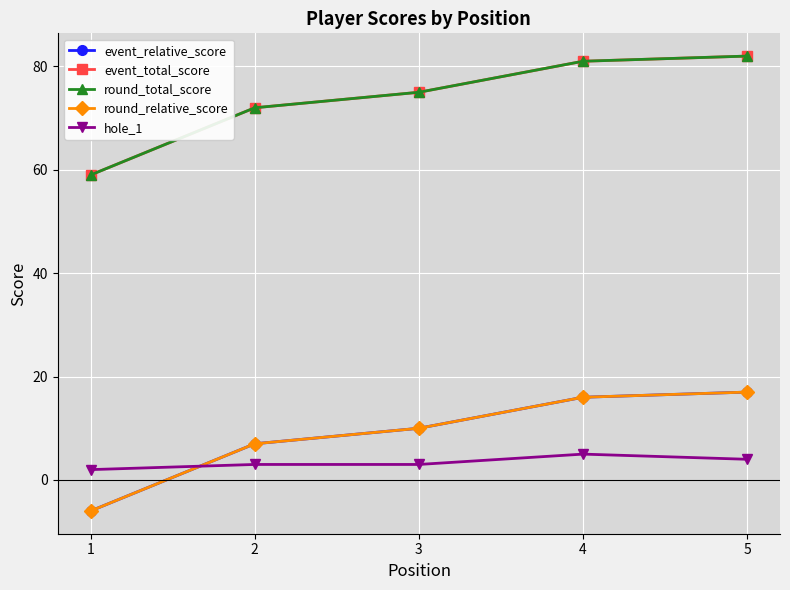

Does the chart have visible grid lines?

Yes